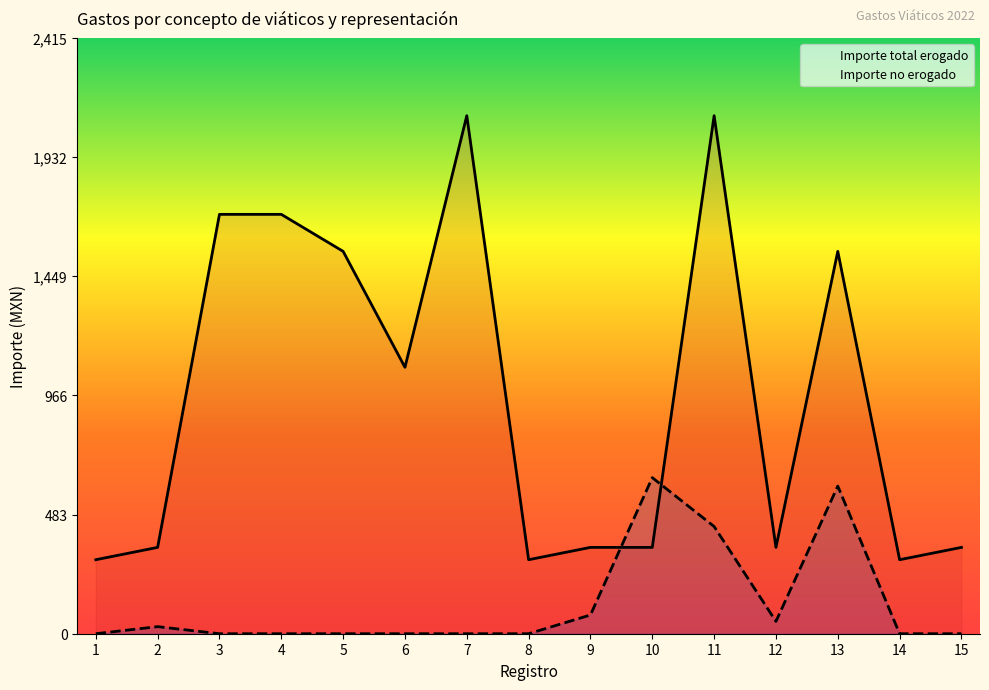

What is the total value across all series at 2?

378.7